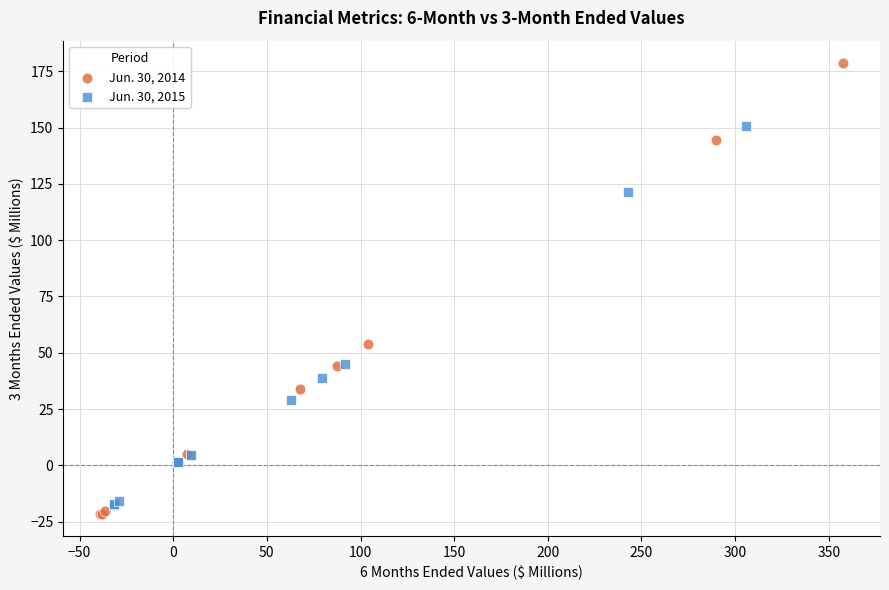

Which series has the largest Y range (max minus min)?

Jun. 30, 2014